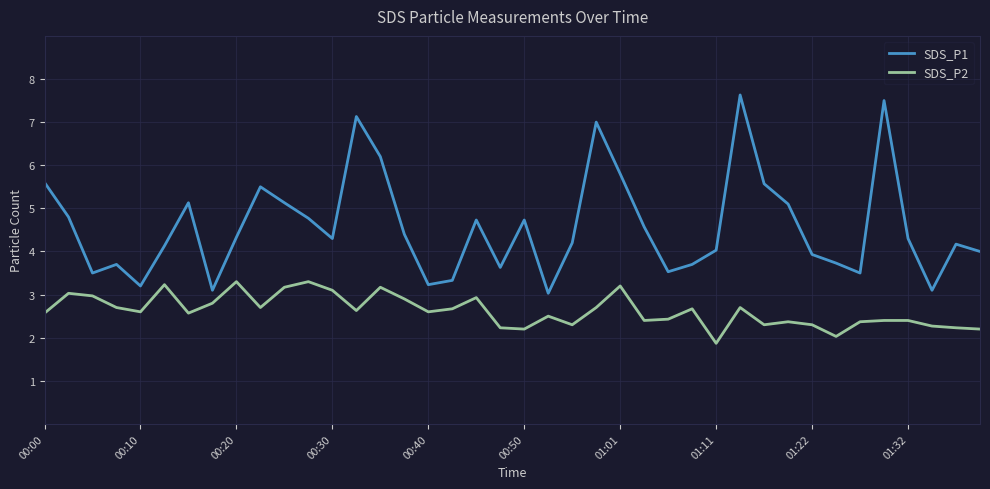

Reading left to right, what are all the values shown in this chart?

SDS_P1: 5.6	4.8	3.5	3.7	3.2	4.1	5.1	3.1	4.3	5.5	5.1	4.8	4.3	7.1	6.2	4.4	3.2	3.3	4.7	3.6	4.7	3.0	4.2	7.0	5.8	4.6	3.5	3.7	4.0	7.6	5.6	5.1	3.9	3.7	3.5	7.5	4.3	3.1	4.2	4.0
SDS_P2: 2.6	3.0	3.0	2.7	2.6	3.2	2.6	2.8	3.3	2.7	3.2	3.3	3.1	2.6	3.2	2.9	2.6	2.7	2.9	2.2	2.2	2.5	2.3	2.7	3.2	2.4	2.4	2.7	1.9	2.7	2.3	2.4	2.3	2.0	2.4	2.4	2.4	2.3	2.2	2.2